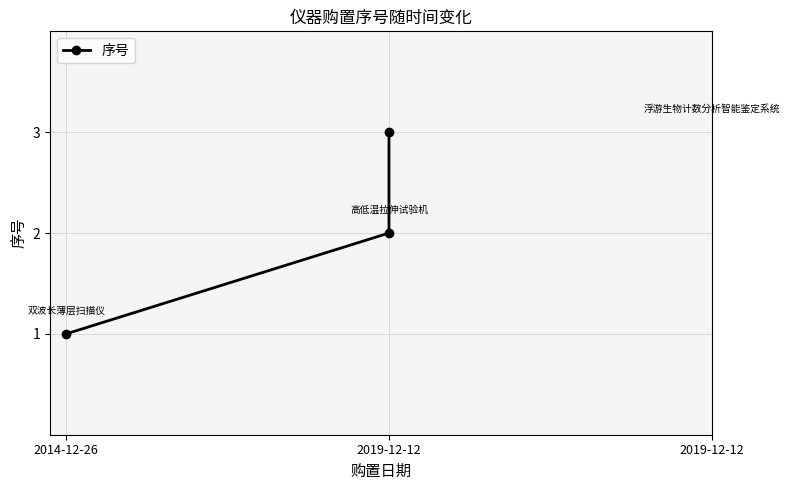

What is the label of the 2nd point from the right?

2019-12-12